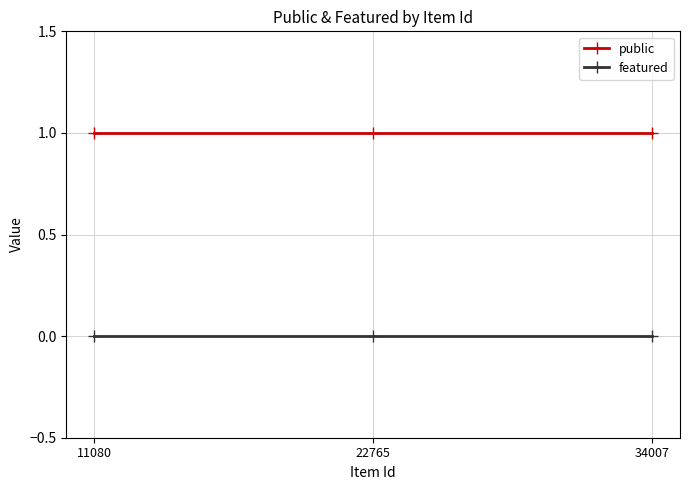

What is the spread (max minus min) of values at 34007?

1